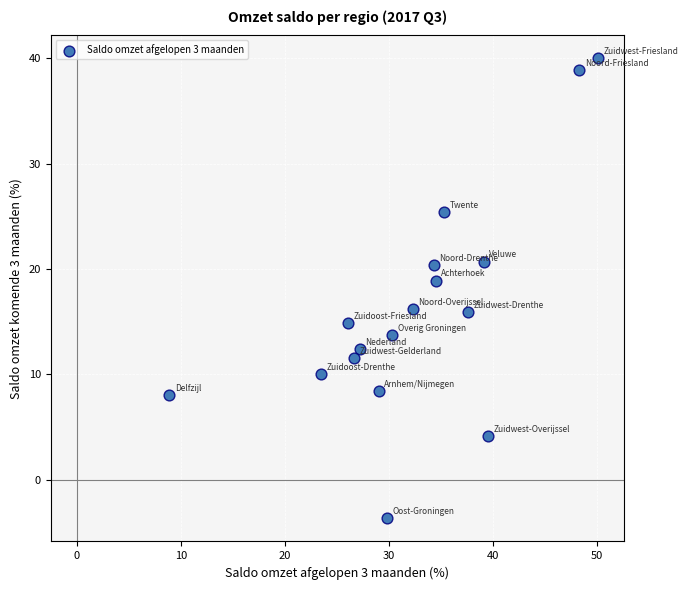

What is the range of Y values (max minus min)?

43.7